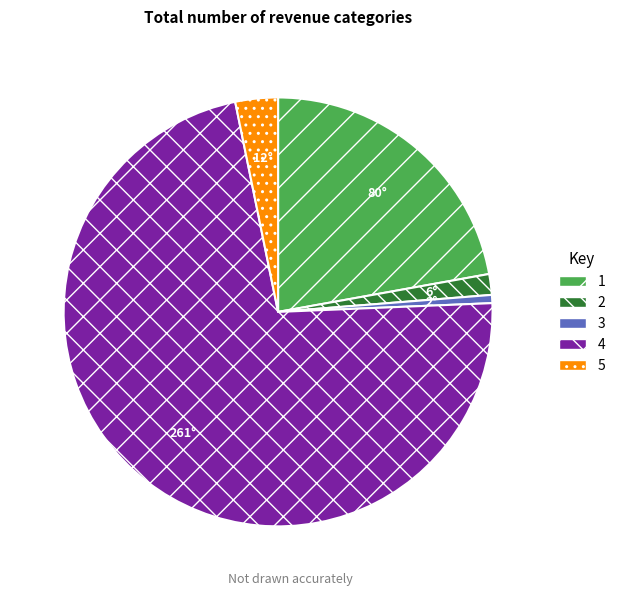

How many segments does this pie chart have?

5